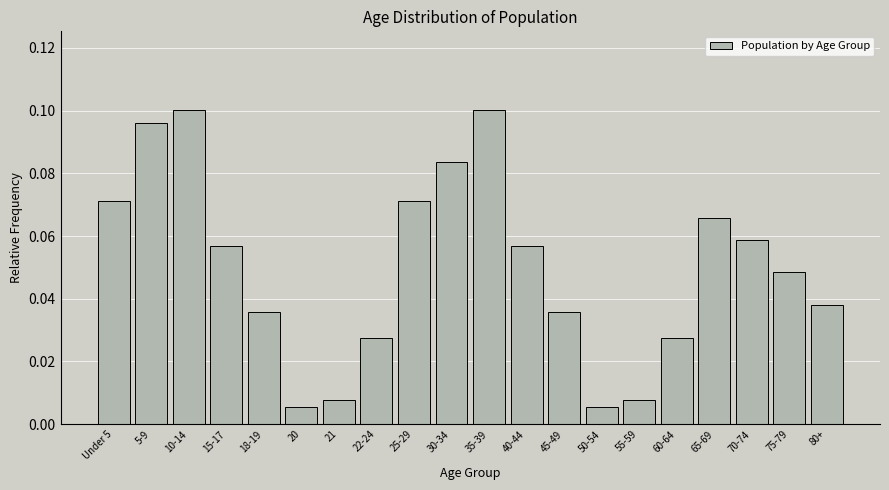

What position from the right is 15-17?

17